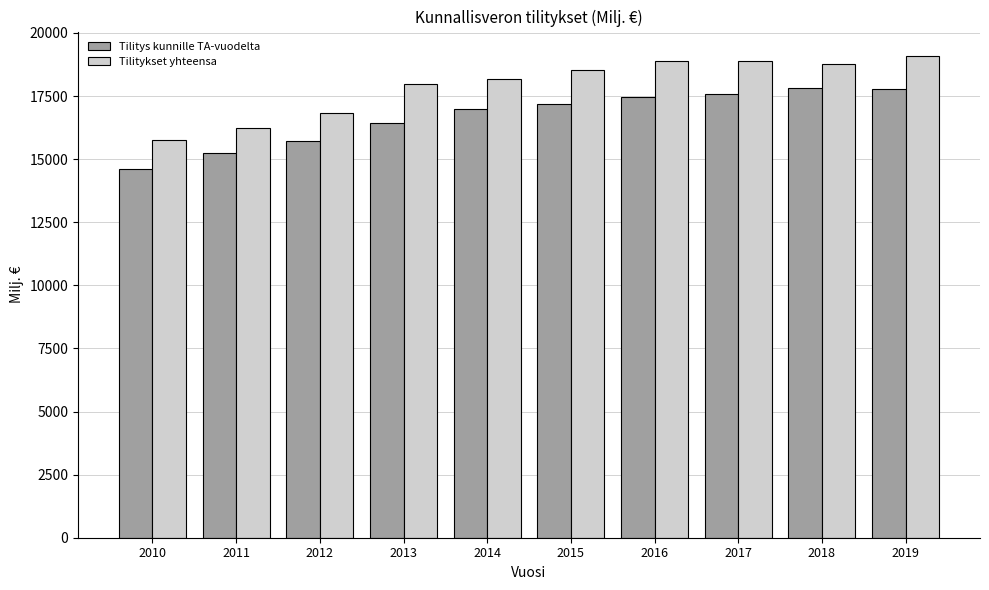

What is the total value across all series at 2015?

35716.9